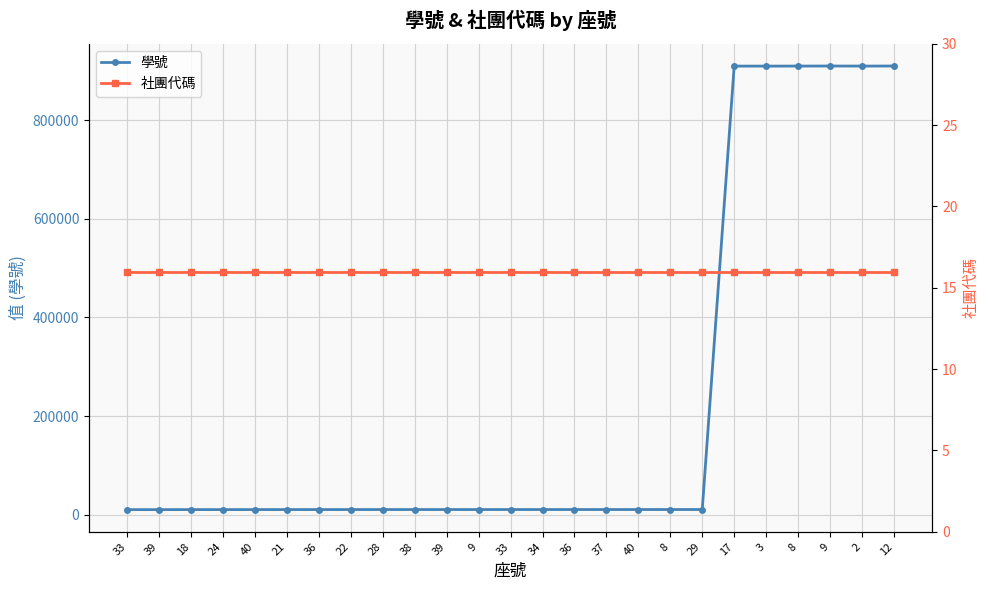

What is the sum of all 學號 values?

5654041